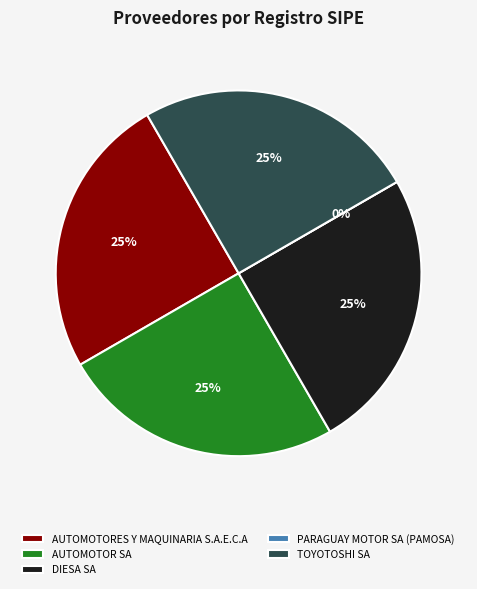

True or false: PARAGUAY MOTOR SA (PAMOSA) accounts for 7% of the total.

False